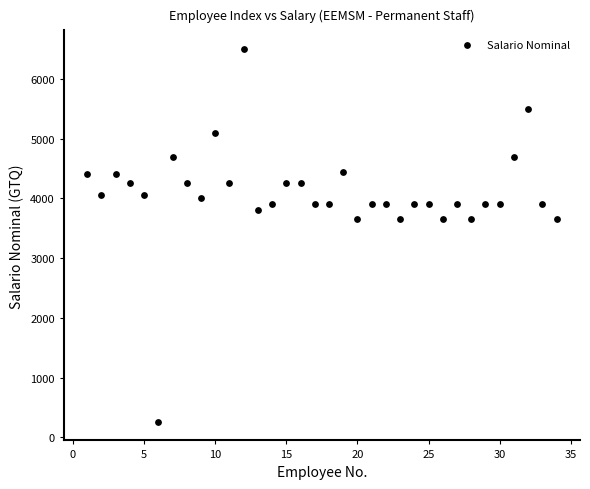

What is the range of Y values (max minus min)?

6238.7